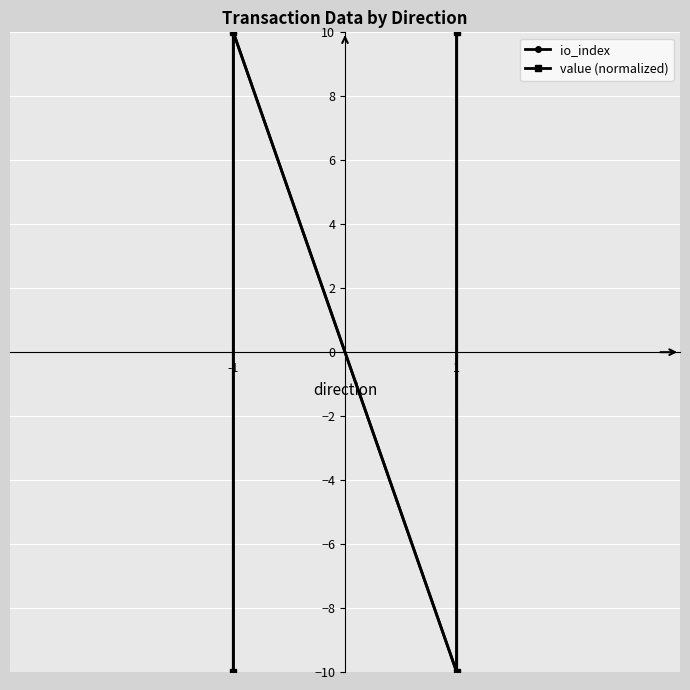

True or false: value (normalized) has more than 2 interior local peaks.

False